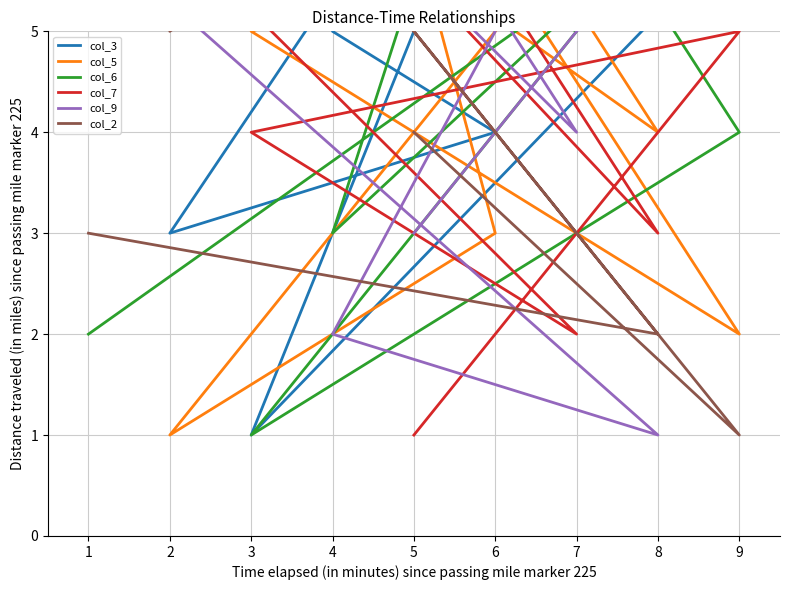

What is the approximate value of col_9 at 7?

4